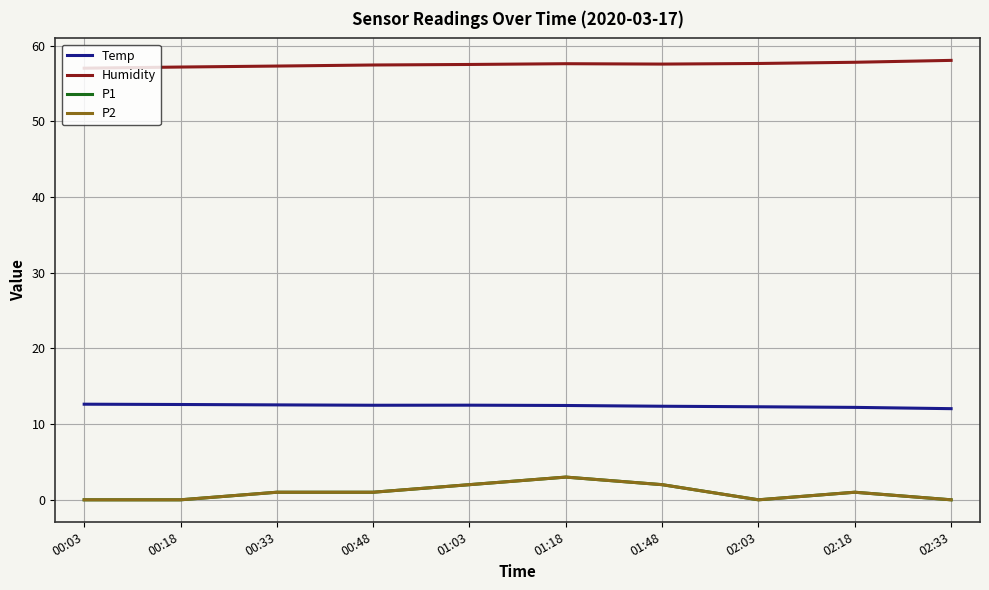

Is the value of P1 at 01:03 greater than the value of P2 at 01:48?

No